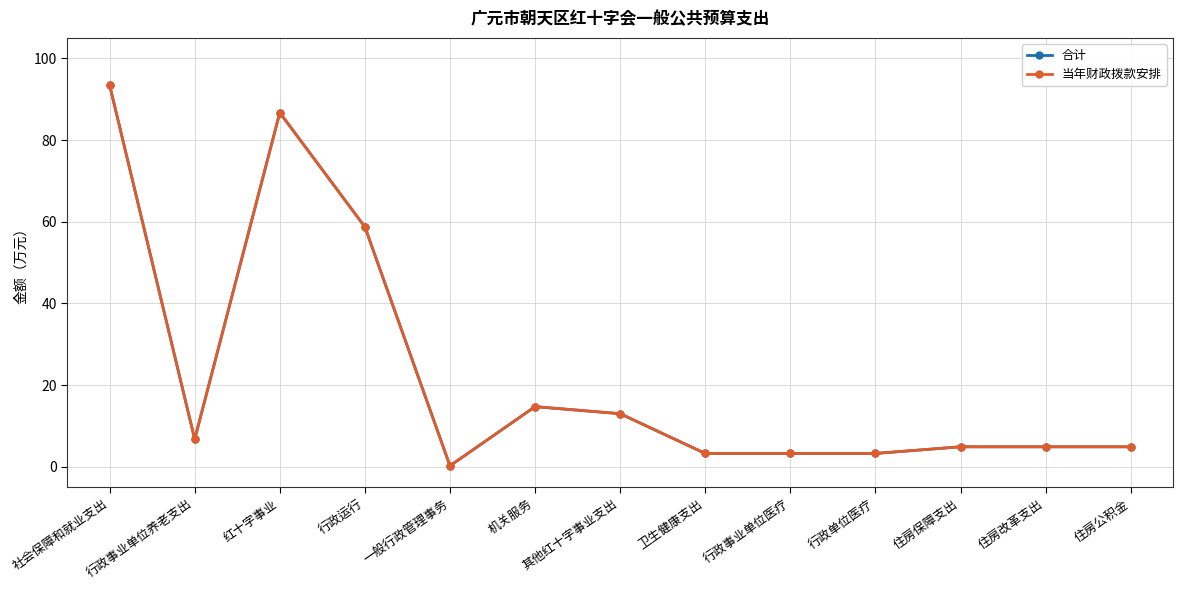

Which series has the largest range (max minus min)?

合计